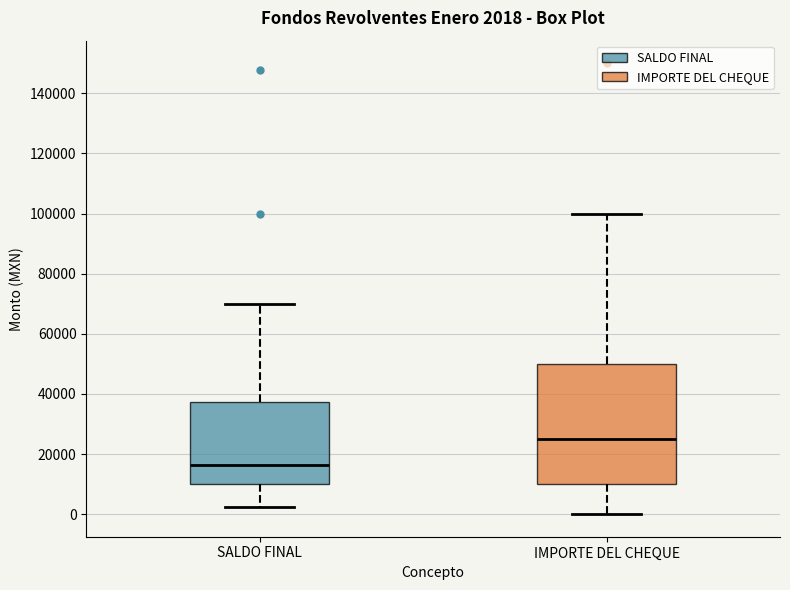

Which box is the tallest, from its lower edge to its upper edge?

IMPORTE DEL CHEQUE